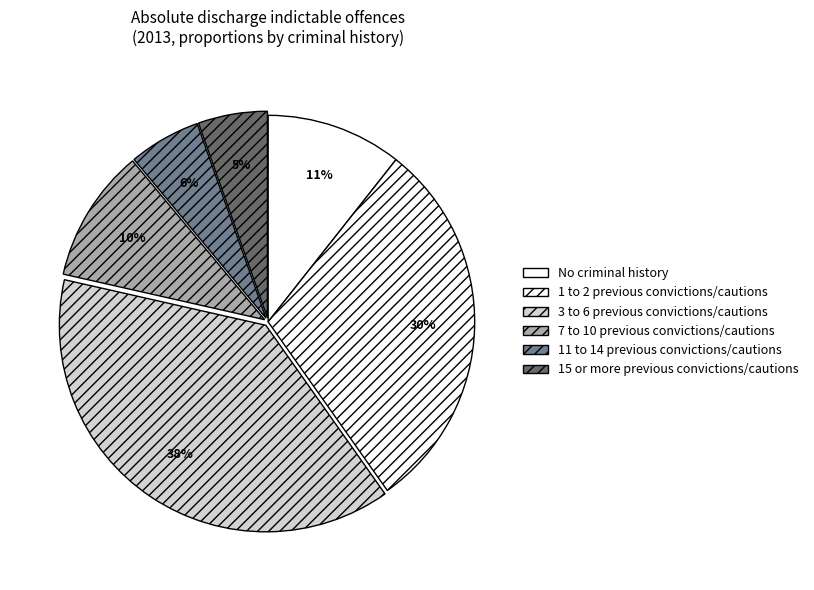

To the nearest percent, what is the average slice percentage?

17%